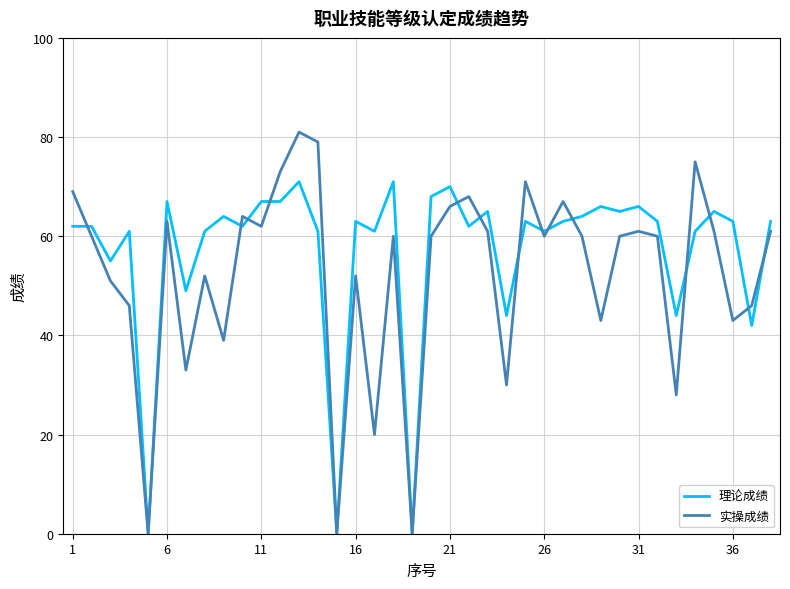

Which series has the largest total across all categories?

理论成绩